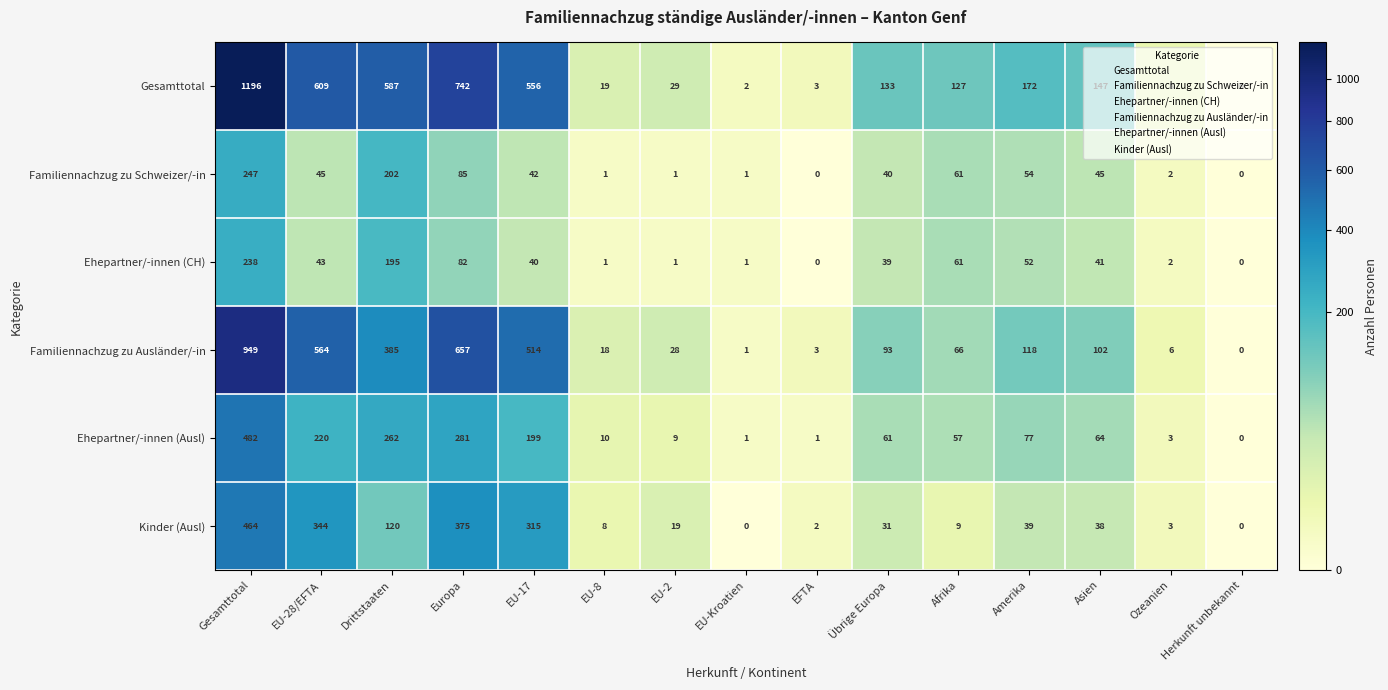

Rank the series by their maximum value, from lowest to highest.

Ehepartner/-innen (CH), Familiennachzug zu Schweizer/-in, Kinder (Ausl), Ehepartner/-innen (Ausl), Familiennachzug zu Ausländer/-in, Gesamttotal